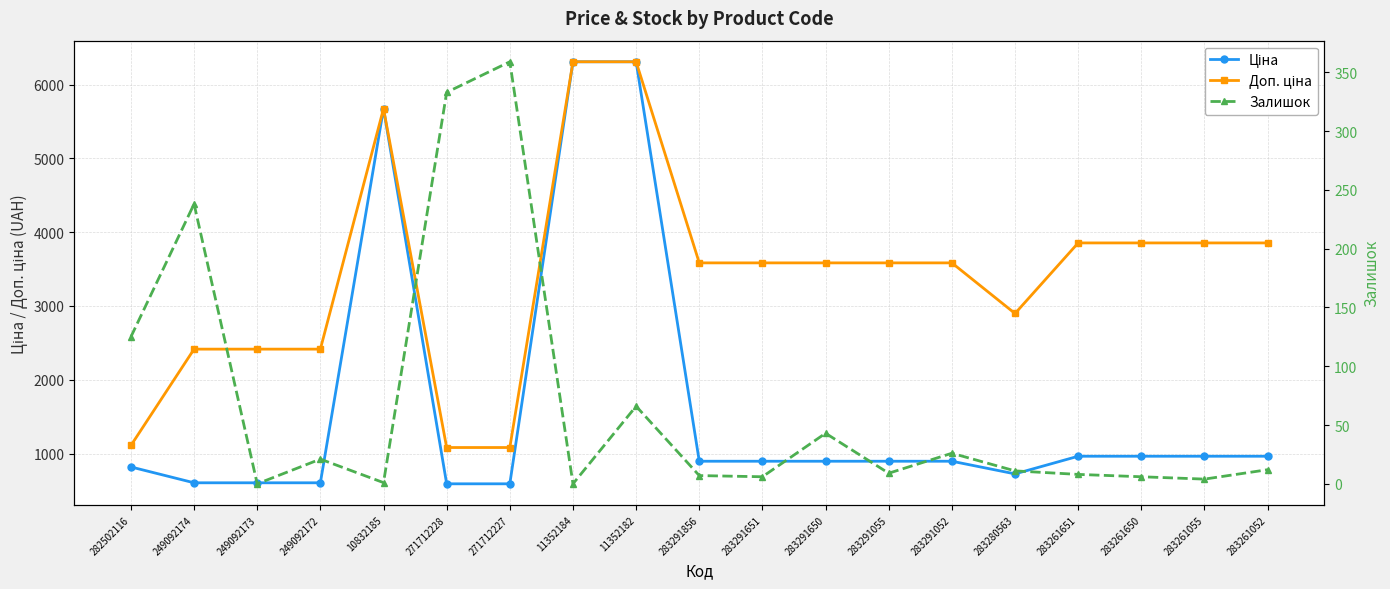

At which category does Доп. ціна reach its first local peak?

10832185